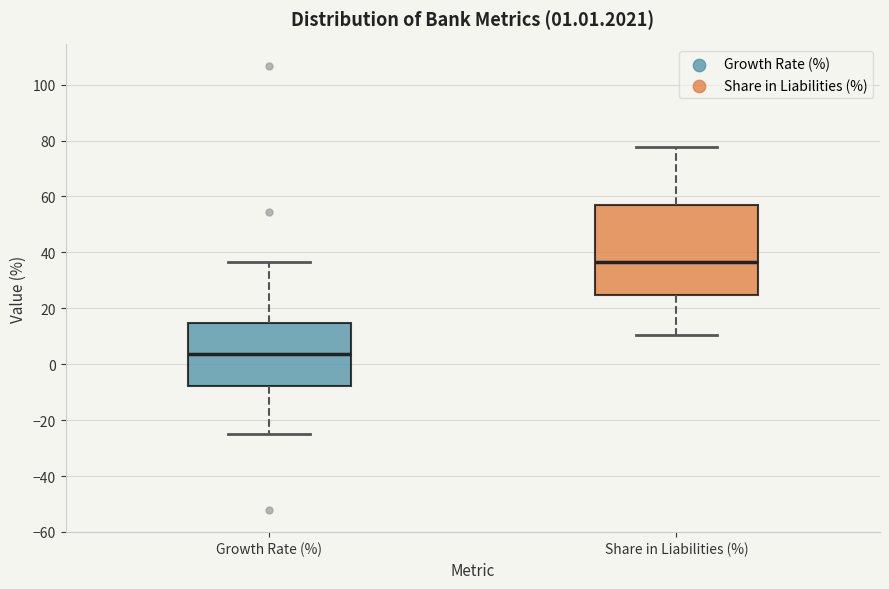

Comparing the boxes themselves (not the whiskers), which one is the tallest?

Share in Liabilities (%)